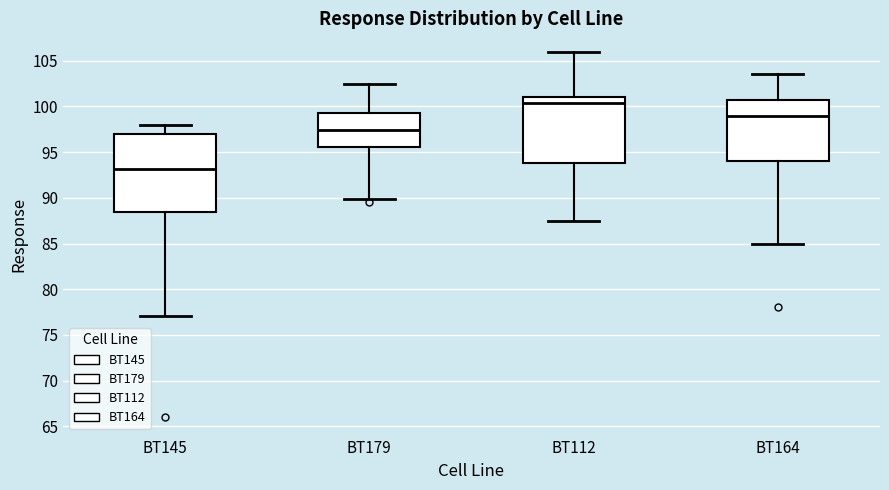

Which box is the tallest, from its lower edge to its upper edge?

BT145